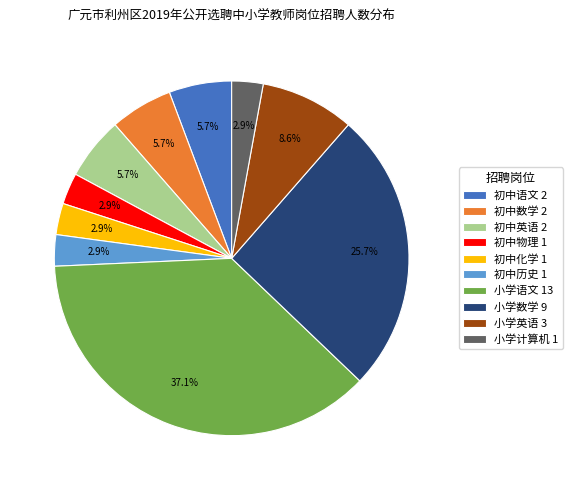

To the nearest percent, what portion does 小学数学 represent?

26%